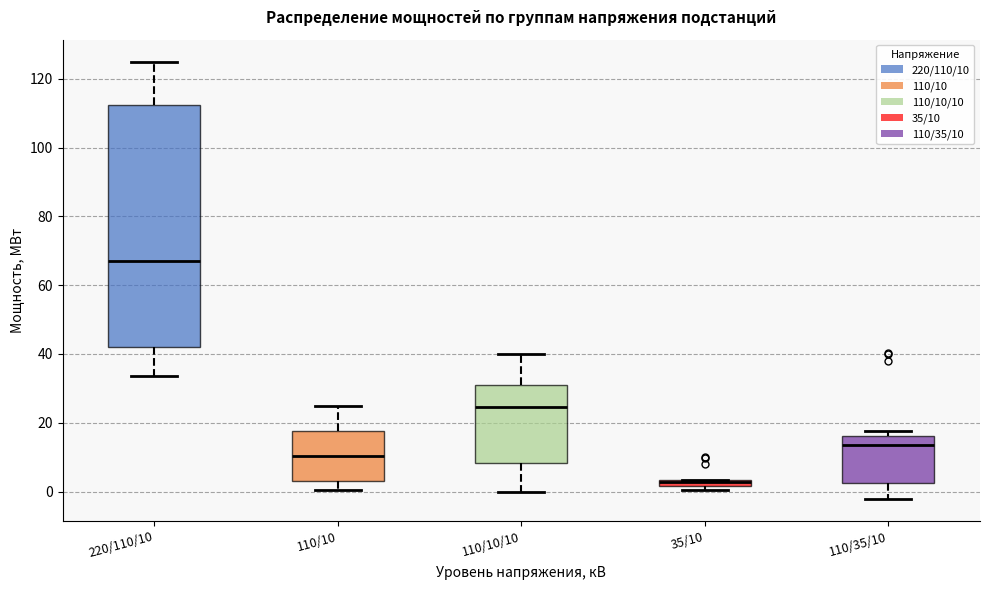

Which box is the tallest, from its lower edge to its upper edge?

220/110/10